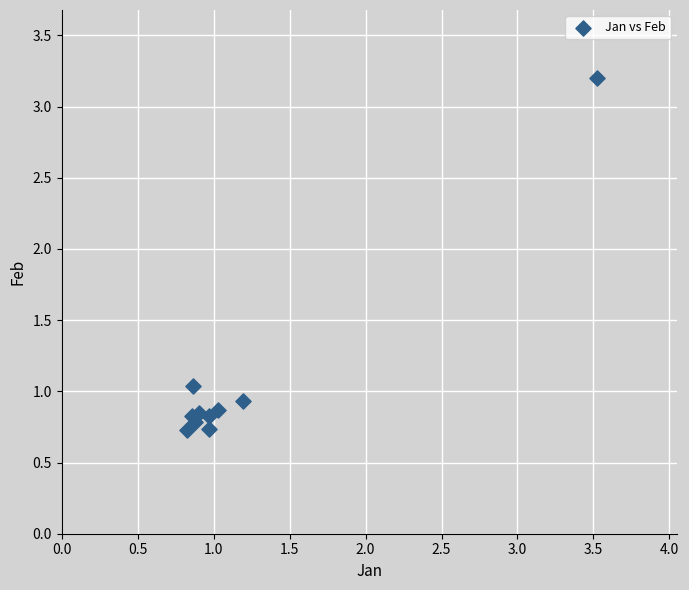

What is the range of Y values (max minus min)?

2.5